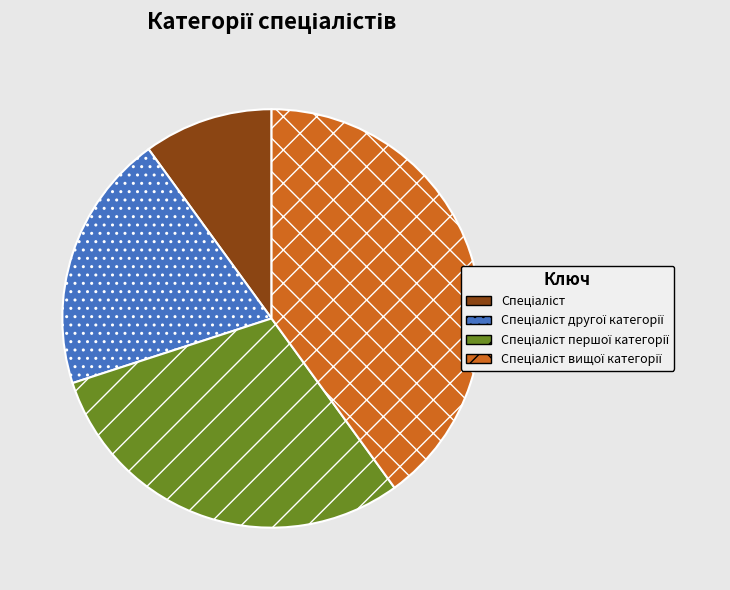

Is there a majority slice in this chart?

No